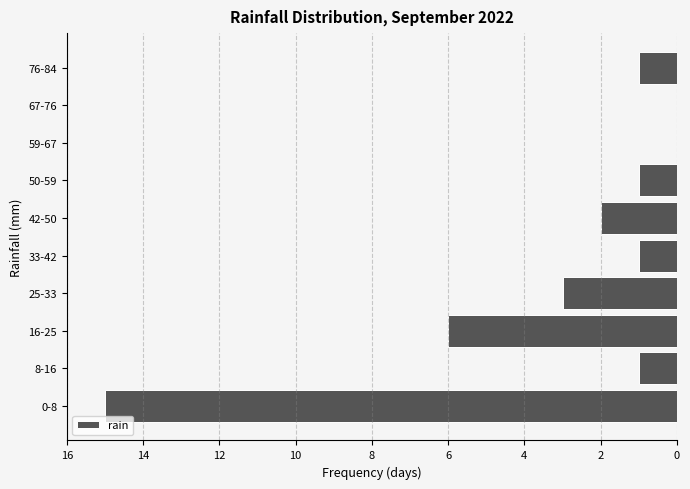

Reading bottom to top, what are all the values shown in this chart?

0-8=15	8-16=1	16-25=6	25-33=3	33-42=1	42-50=2	50-59=1	59-67=0	67-76=0	76-84=1